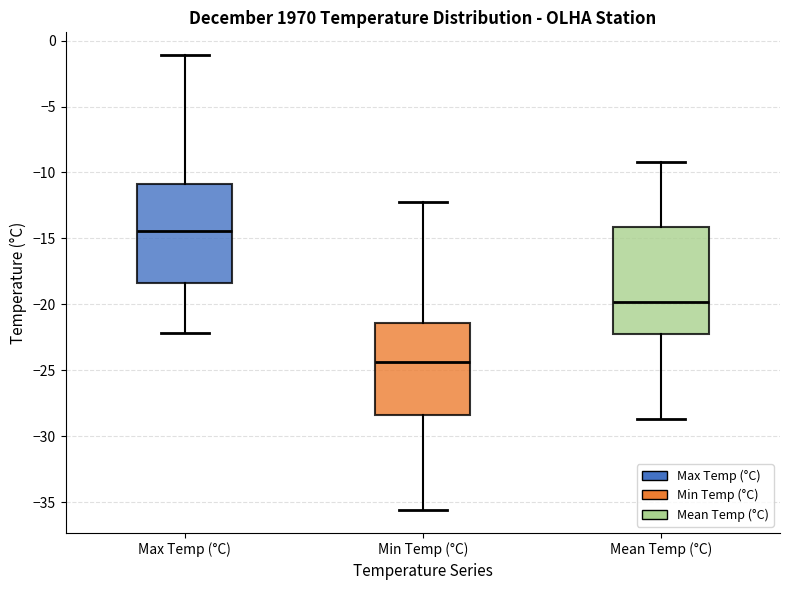

Which box is the tallest, from its lower edge to its upper edge?

Mean Temp (°C)